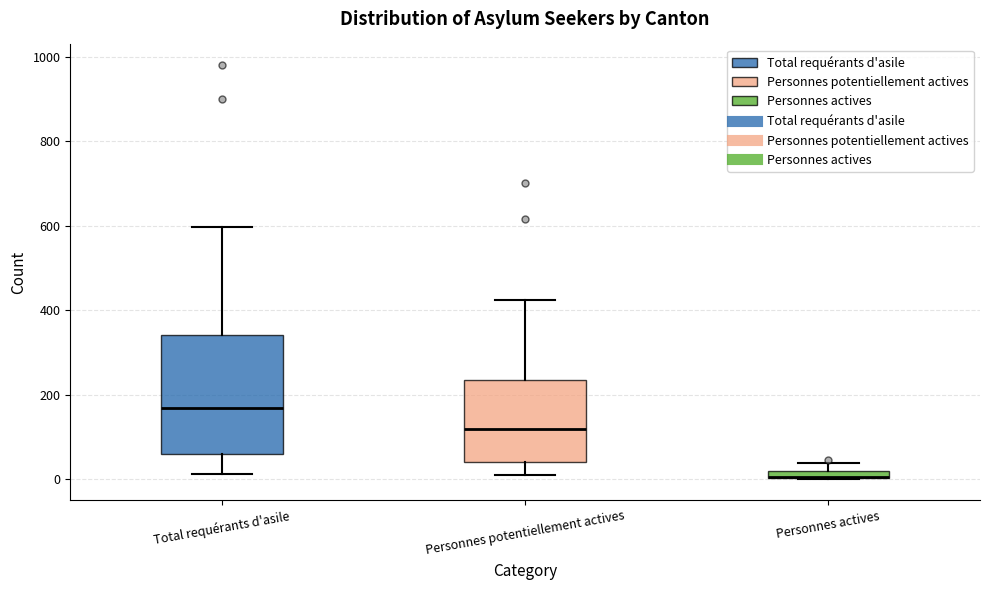

Comparing the boxes themselves (not the whiskers), which one is the tallest?

Total requérants d'asile